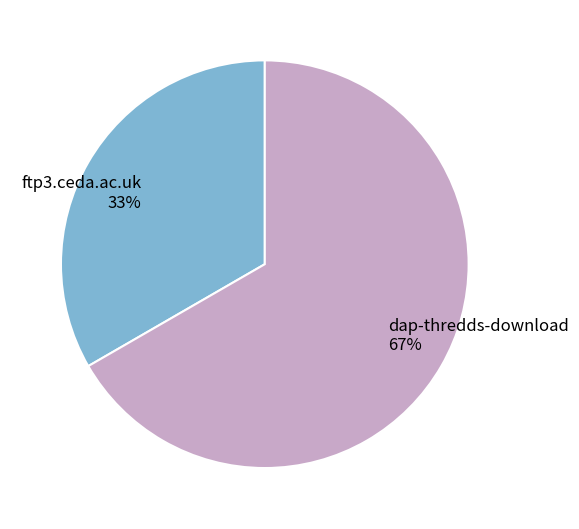

How many segments does this pie chart have?

2